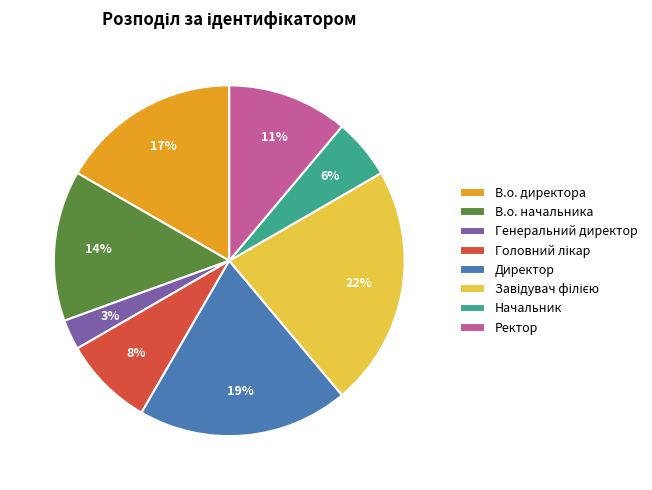

Count the number of slices in the pie.

8